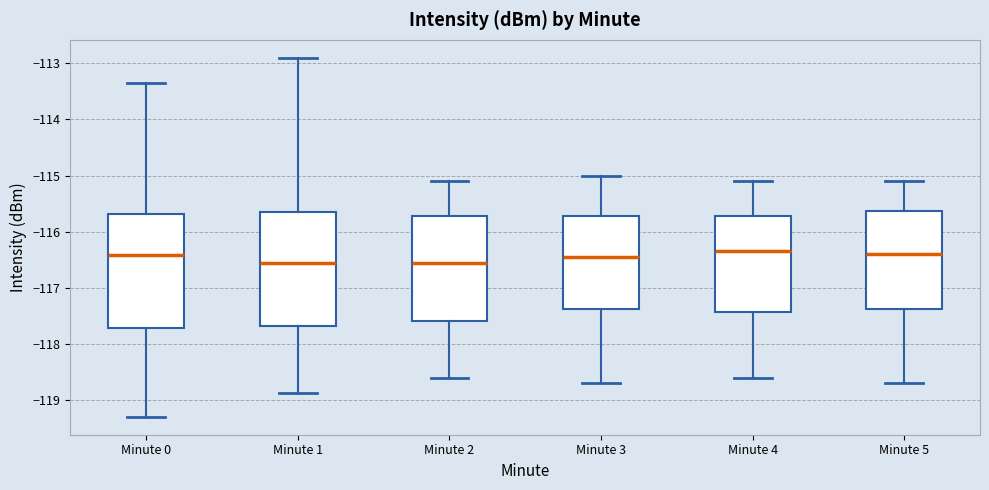

Reading left to right, read every box against the y-axis: the position of its median line, the range the box covers, and the ends of its whiskers. The values are not printed on the chart, so give them approximately, as read against the axis.

Minute 0: median -116.4, box -117.7 to -115.7, whiskers -119.3 to -113.4
Minute 1: median -116.5, box -117.7 to -115.6, whiskers -118.9 to -112.9
Minute 2: median -116.5, box -117.6 to -115.7, whiskers -118.6 to -115.1
Minute 3: median -116.4, box -117.4 to -115.7, whiskers -118.7 to -115.0
Minute 4: median -116.3, box -117.4 to -115.7, whiskers -118.6 to -115.1
Minute 5: median -116.4, box -117.4 to -115.6, whiskers -118.7 to -115.1